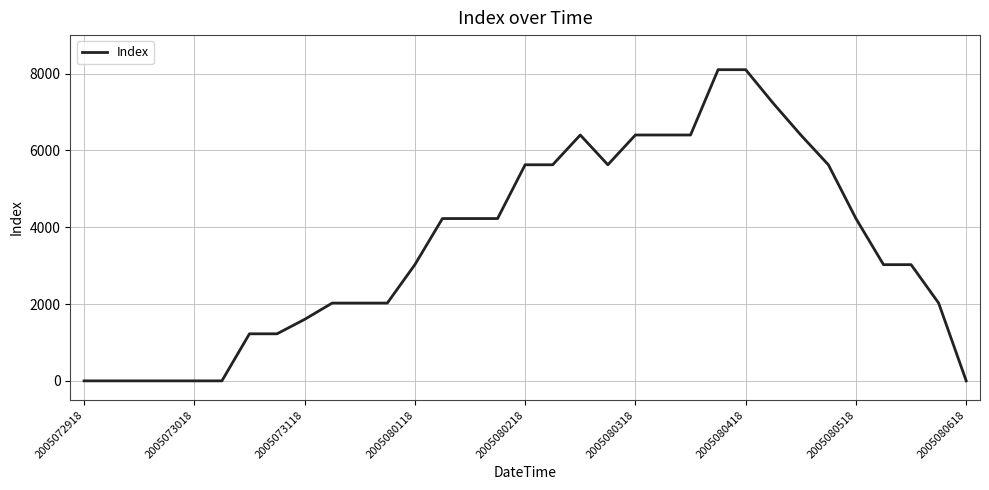

How many categories are shown in the chart?

33